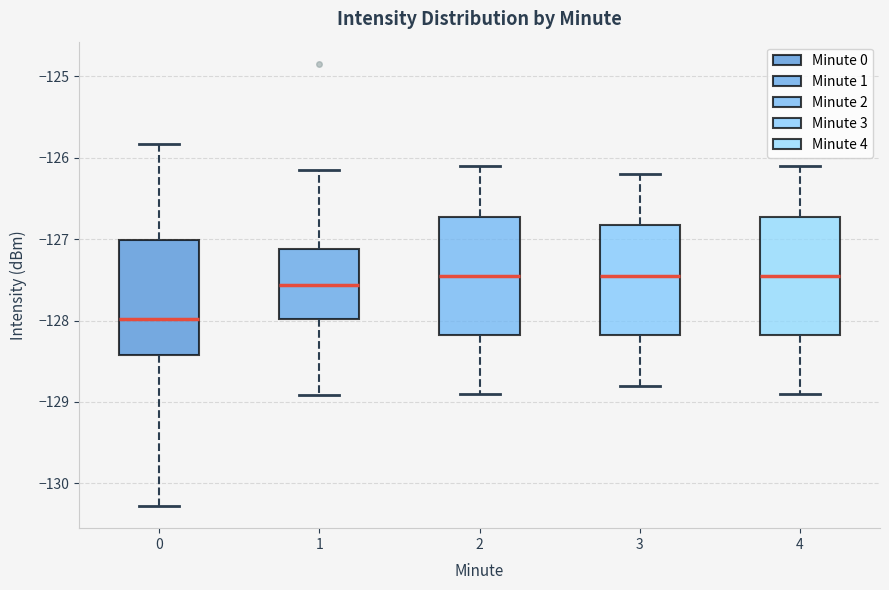

Which box has the lowest median line?

0